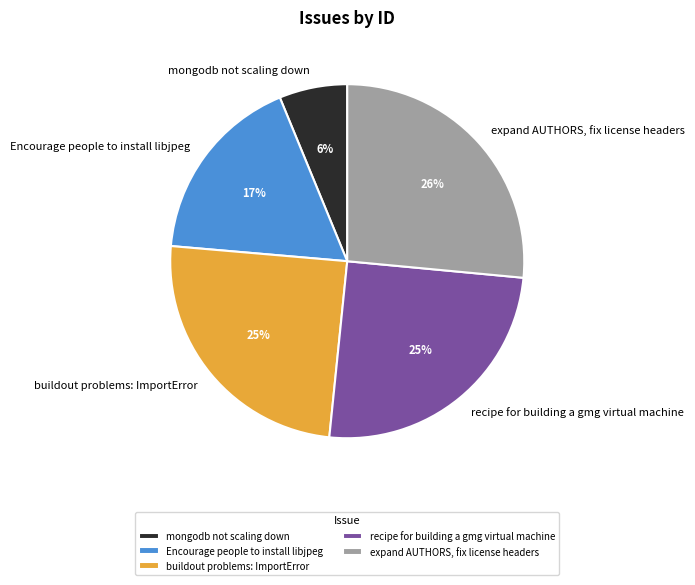

Is there any slice that represents more than half of the pie?

No